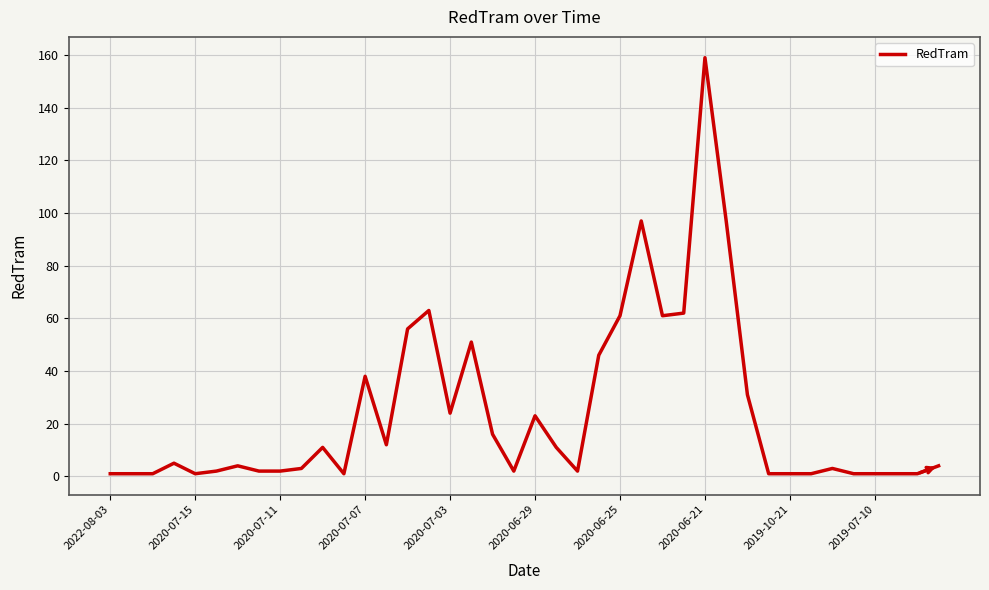

What is the greatest value displayed?

159